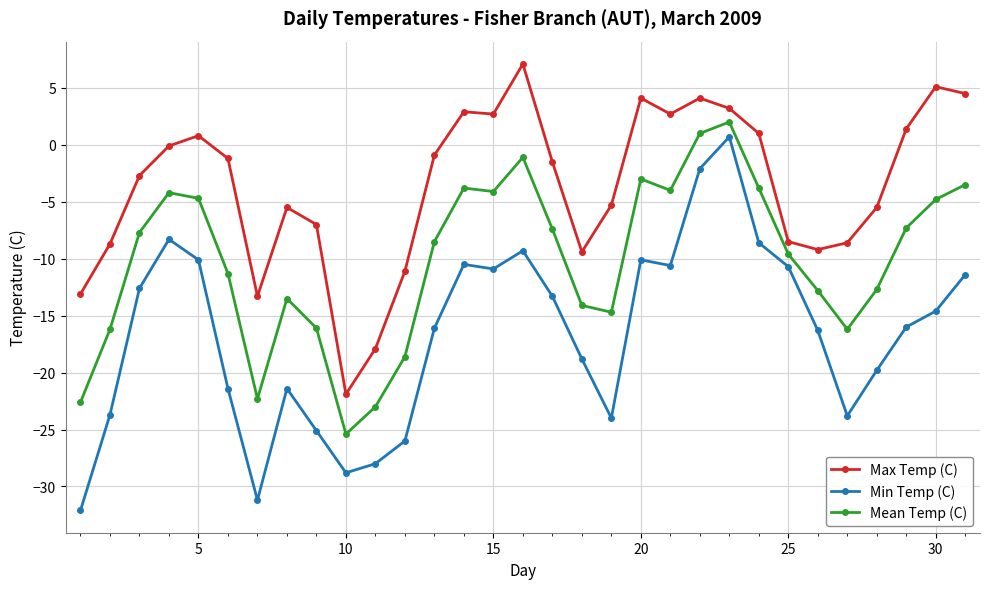

Which series has the widest spread of values?

Min Temp (C)